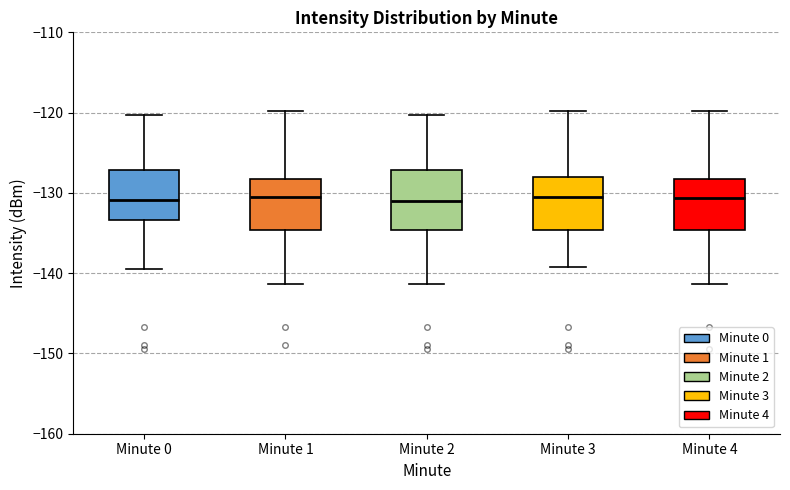

Reading left to right, read every box against the y-axis: the position of its median line, the range the box covers, and the ends of its whiskers. The values are not printed on the chart, so give them approximately, as read against the axis.

Minute 0: median -131, box -133 to -127, whiskers -139 to -120
Minute 1: median -131, box -135 to -128, whiskers -141 to -120
Minute 2: median -131, box -135 to -127, whiskers -141 to -120
Minute 3: median -130, box -135 to -128, whiskers -139 to -120
Minute 4: median -131, box -135 to -128, whiskers -141 to -120